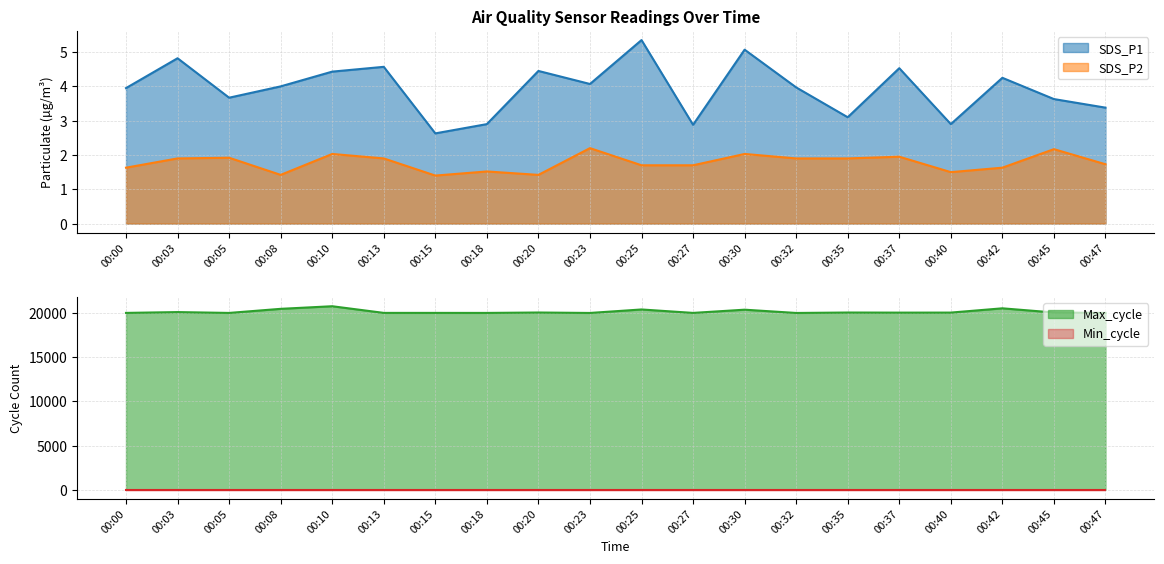

True or false: SDS_P1 has more than 1 points higher than both neighbors.

True